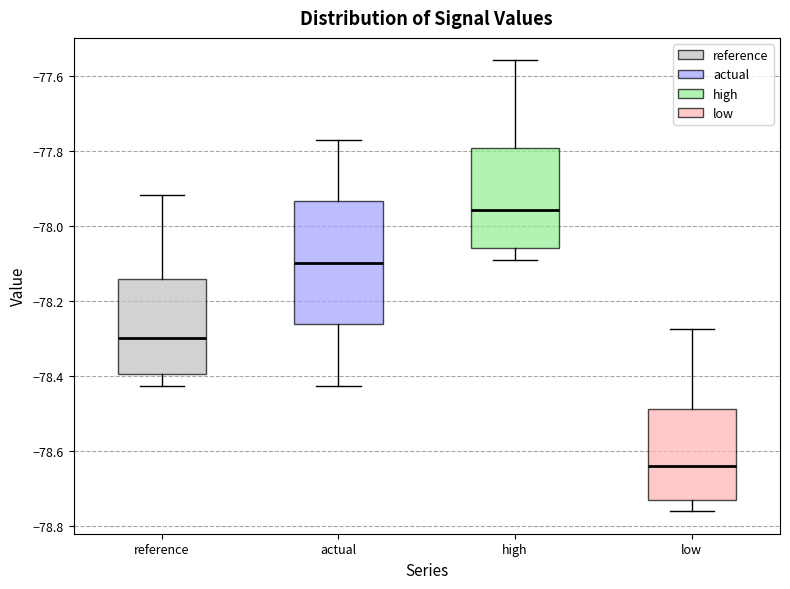

Reading left to right, read every box against the y-axis: the position of its median line, the range the box covers, and the ends of its whiskers. The values are not printed on the chart, so give them approximately, as read against the axis.

reference: median -78.30, box -78.40 to -78.14, whiskers -78.42 to -77.92
actual: median -78.10, box -78.26 to -77.94, whiskers -78.42 to -77.76
high: median -77.96, box -78.06 to -77.80, whiskers -78.10 to -77.56
low: median -78.64, box -78.72 to -78.48, whiskers -78.76 to -78.28